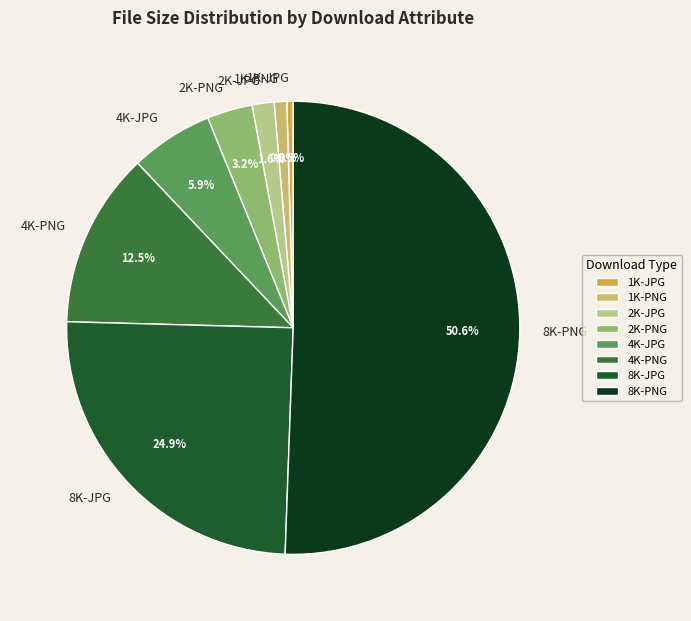

To the nearest percent, what is the difference between the largest and smallest slice percentages?

50%